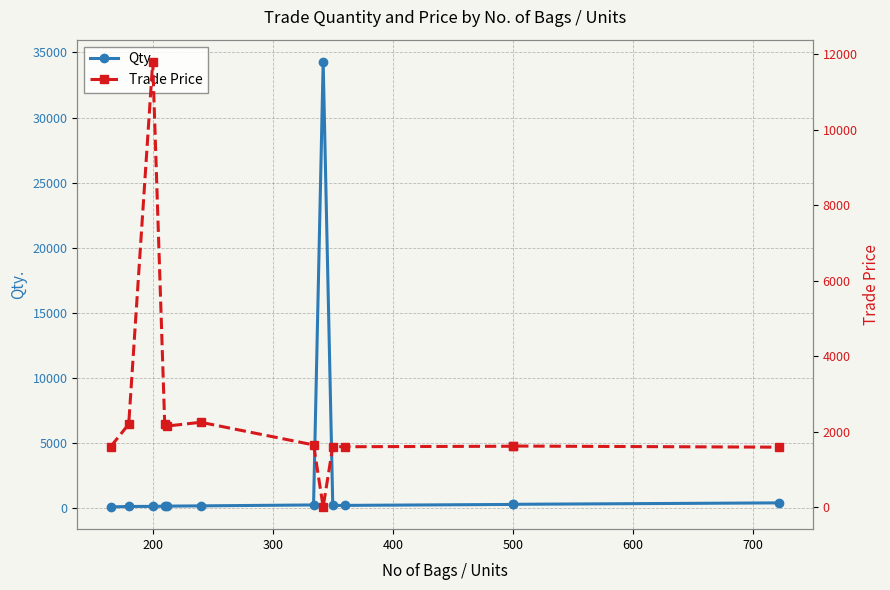

How many interior local valleys does the Qty. series have?

1